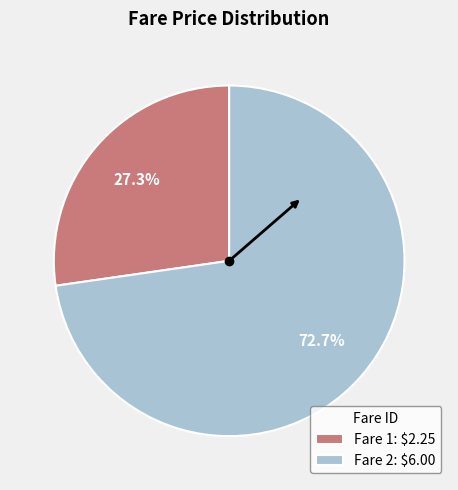

What portion of the pie excludes Fare 1: $2.25?

72.7%